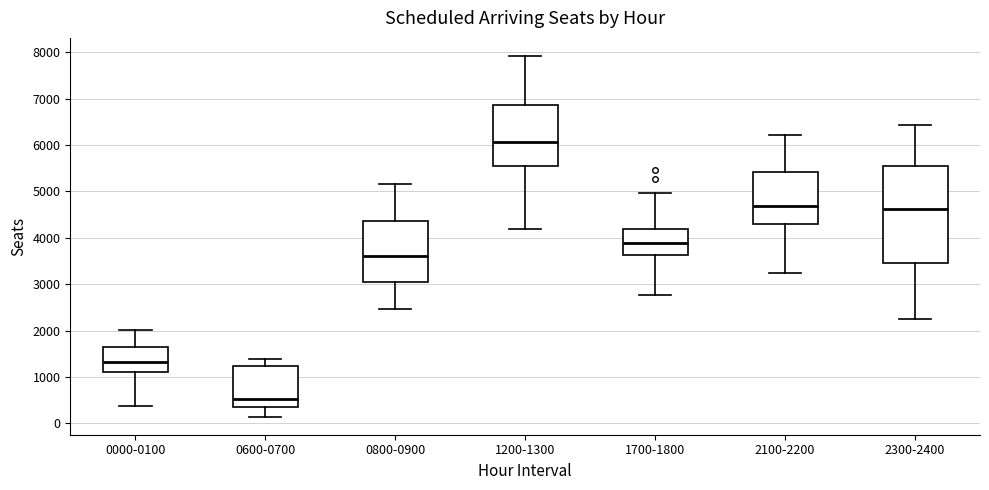

Reading left to right, read every box against the y-axis: the position of its median line, the range the box covers, and the ends of its whiskers. The values are not printed on the chart, so give them approximately, as read against the axis.

0000-0100: median 1300, box 1100 to 1700, whiskers 400 to 2000
0600-0700: median 500, box 400 to 1200, whiskers 100 to 1400
0800-0900: median 3600, box 3100 to 4400, whiskers 2500 to 5200
1200-1300: median 6100, box 5500 to 6900, whiskers 4200 to 7900
1700-1800: median 3900, box 3600 to 4200, whiskers 2800 to 5000
2100-2200: median 4700, box 4300 to 5400, whiskers 3200 to 6200
2300-2400: median 4600, box 3500 to 5600, whiskers 2300 to 6400